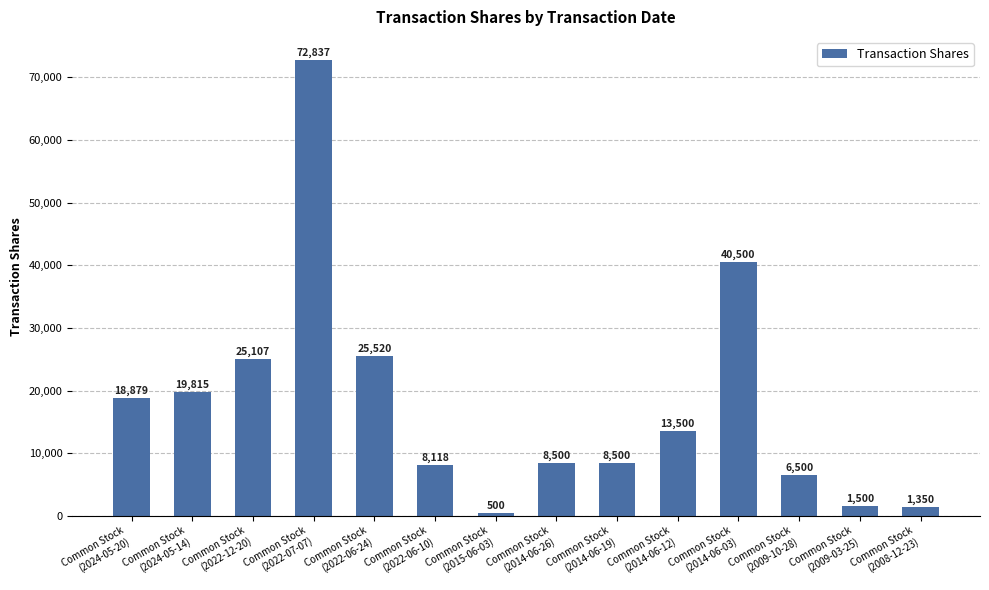

At which label does the data first exceed 13500?

Common Stock
(2024-05-20)